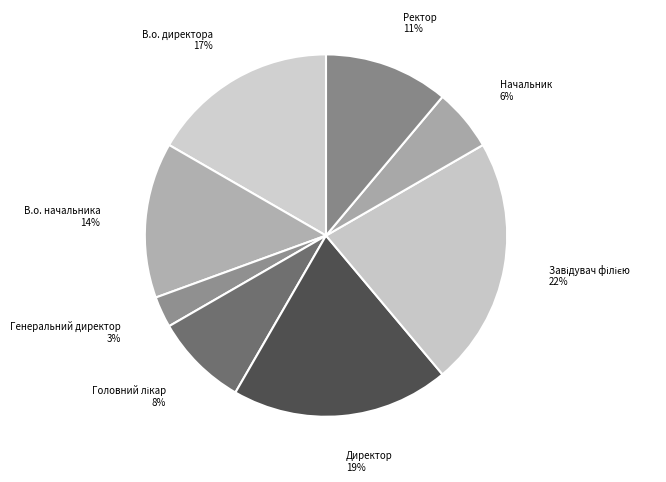

True or false: Директор accounts for 28% of the total.

False